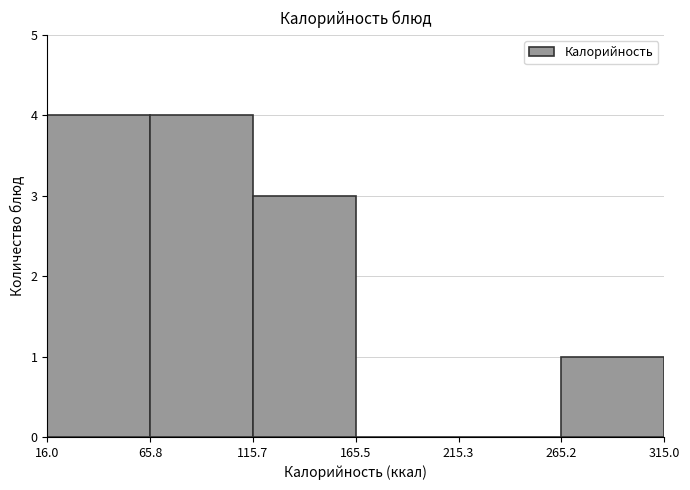

What is the height of the bar covering 65.8 to 115.7 on the x-axis? The values are not printed on the chart, so give them approximately, as read against the axis.

4